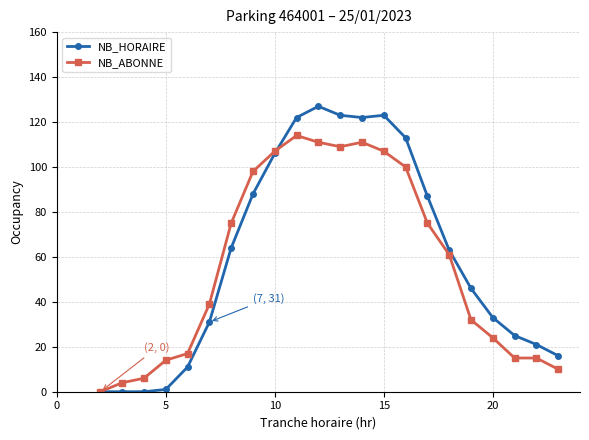

What is the value of the NB_HORAIRE point at the 19th from the left?

33